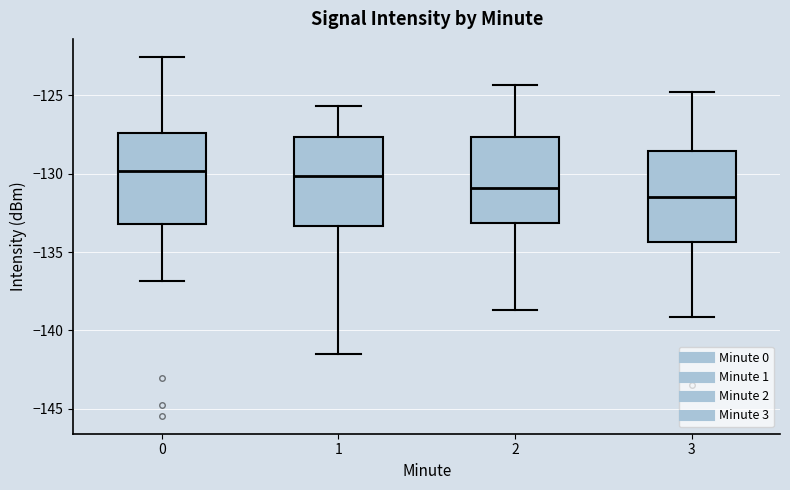

Reading left to right, transcribe this box plot: for each box, give where its median line is, the range the box spans, and where its two whiskers end, as read against the y-axis. The values are not printed on the chart, so give them approximately, as read against the axis.

0: median -130.0, box -133.0 to -127.5, whiskers -137.0 to -122.5
1: median -130.0, box -133.5 to -127.5, whiskers -141.5 to -125.5
2: median -131.0, box -133.0 to -127.5, whiskers -138.5 to -124.5
3: median -131.5, box -134.5 to -128.5, whiskers -139.0 to -125.0